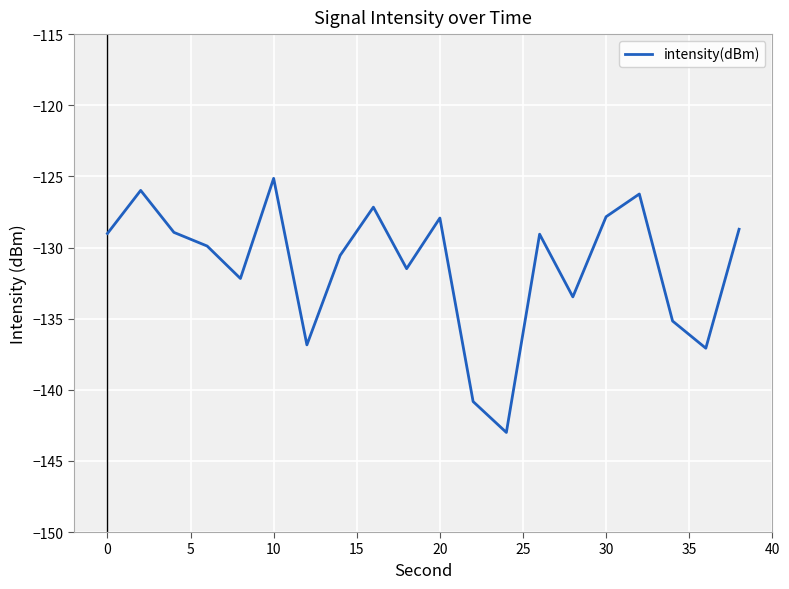

What is the difference between the maximum and minimum values?

17.9